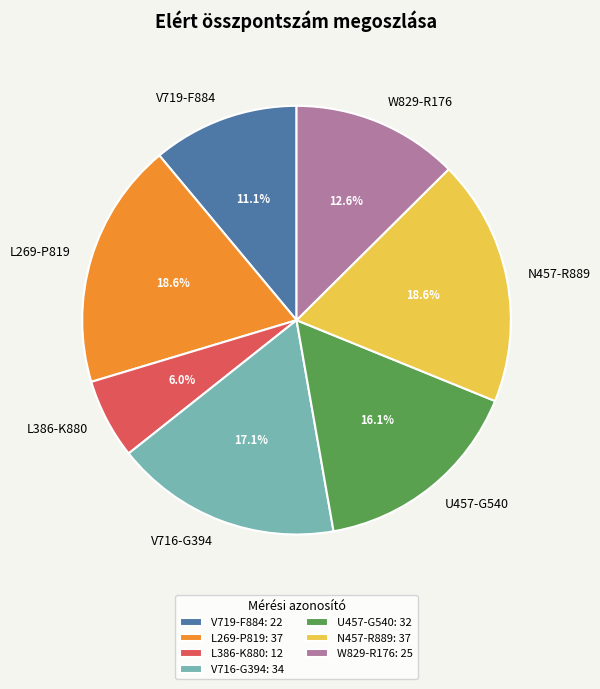

How many segments does this pie chart have?

7